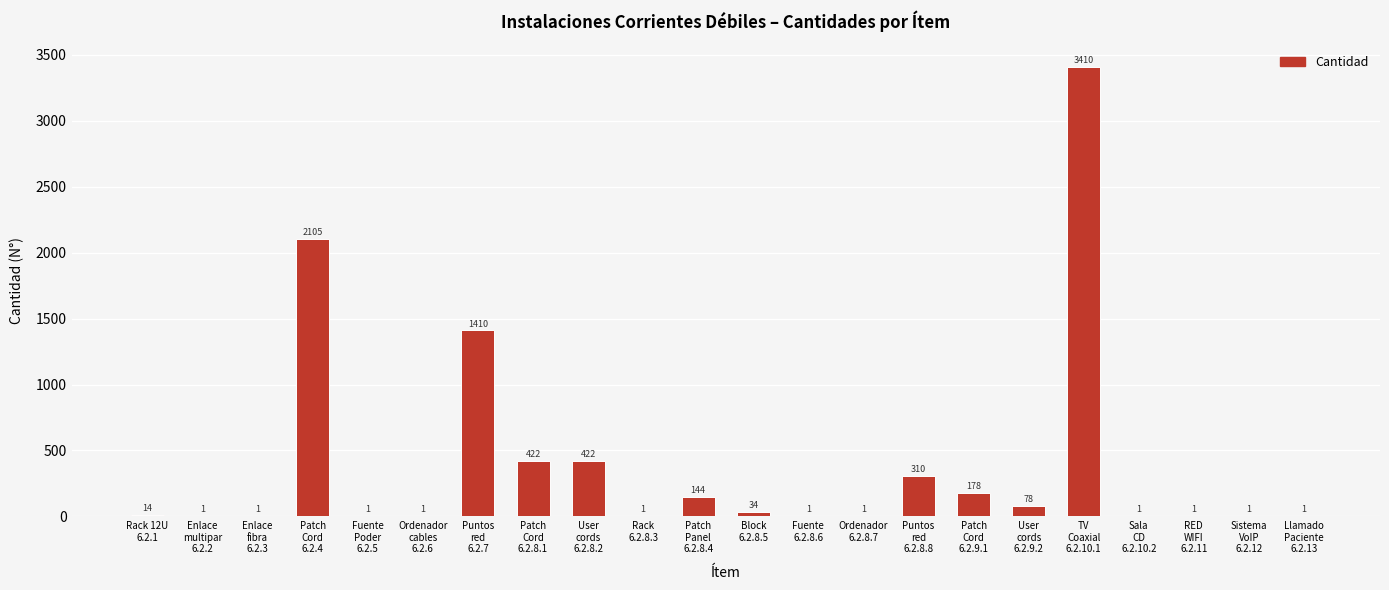

What is the greatest value displayed?

3410